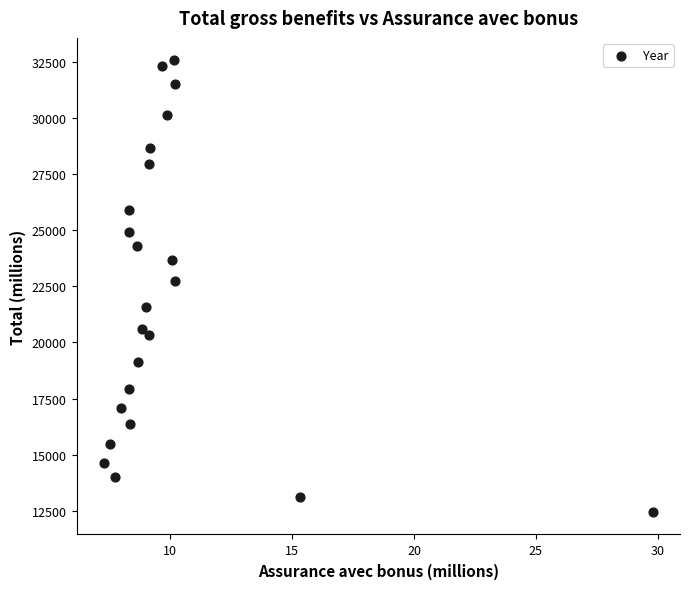

What is the range of Y values (max minus min)?

20092.2